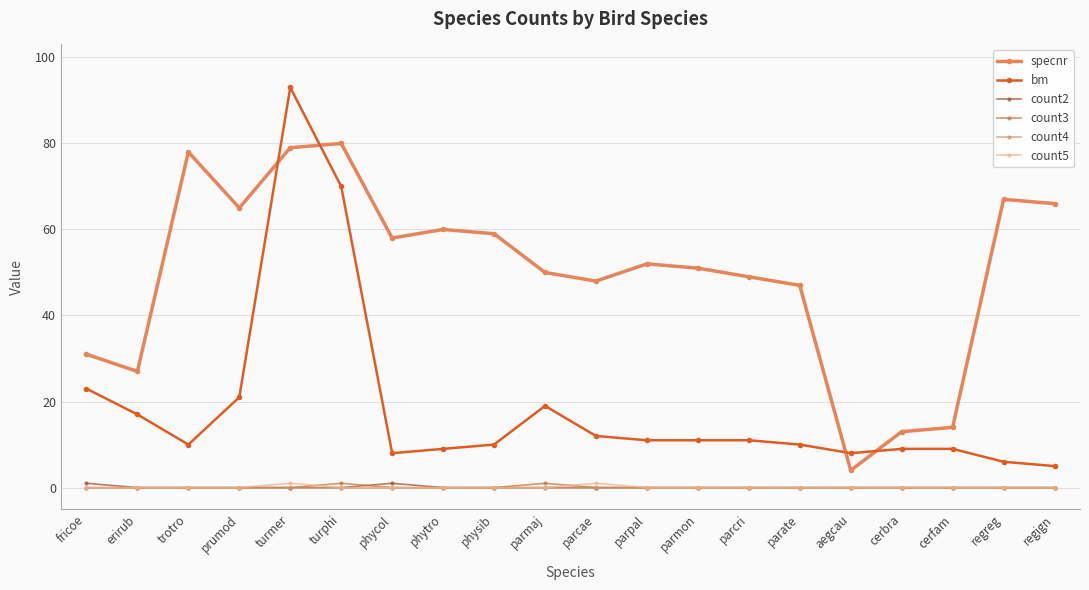

True or false: count2 and count5 cross at least once.

False